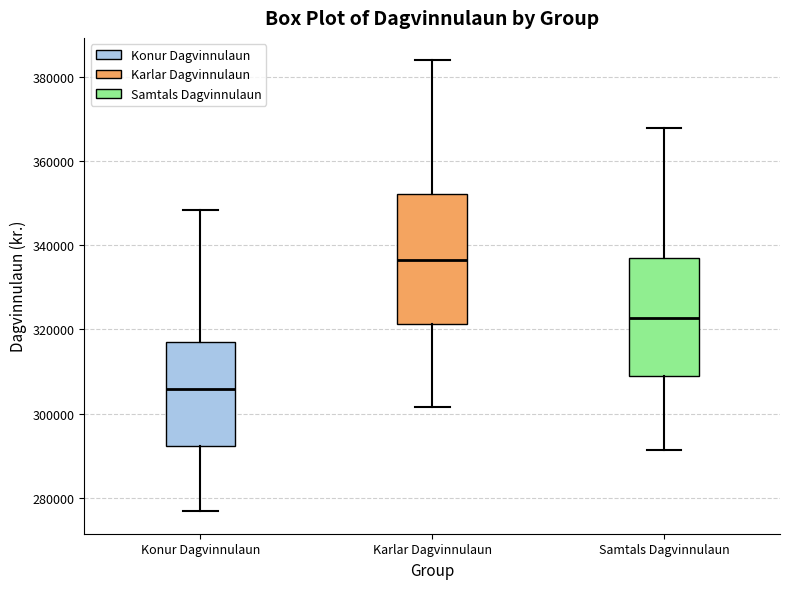

Which box has the highest median line?

Karlar Dagvinnulaun